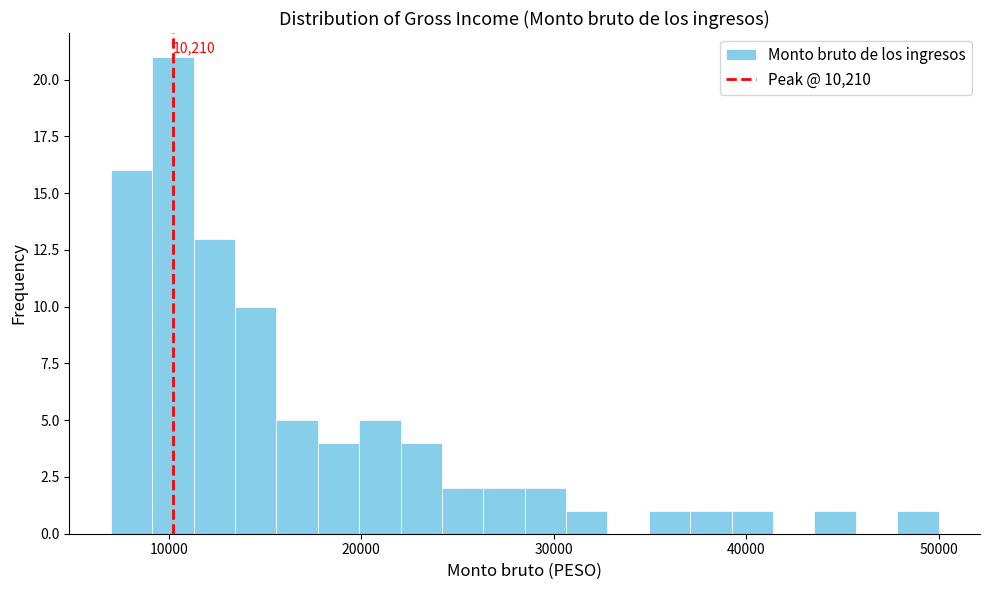

Read against the x-axis, roughly where is the centre of the tallest bar?

10000